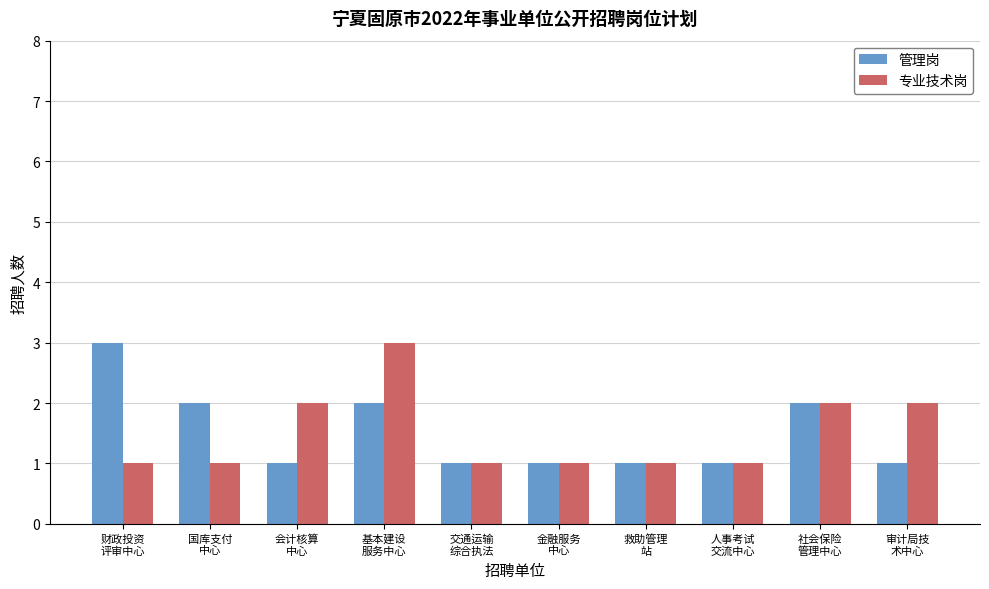

What is the sum of all 管理岗 values?

15